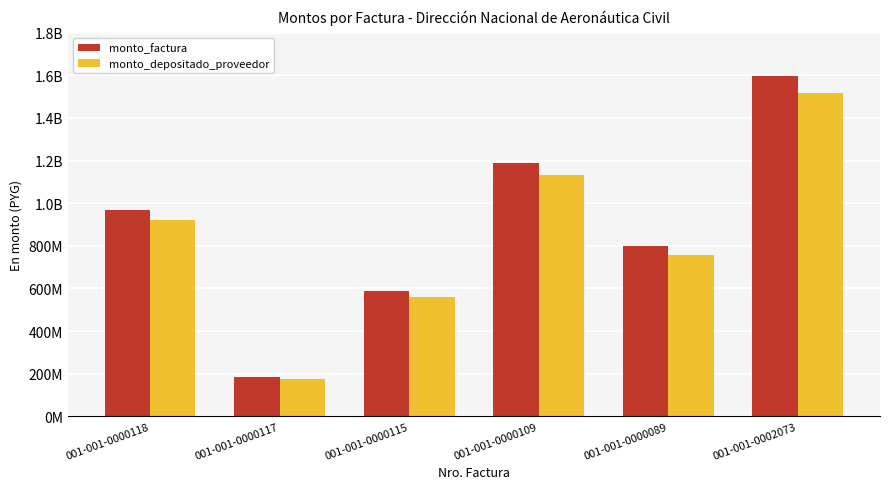

What are all the series names shown in the legend?

monto_factura, monto_depositado_proveedor